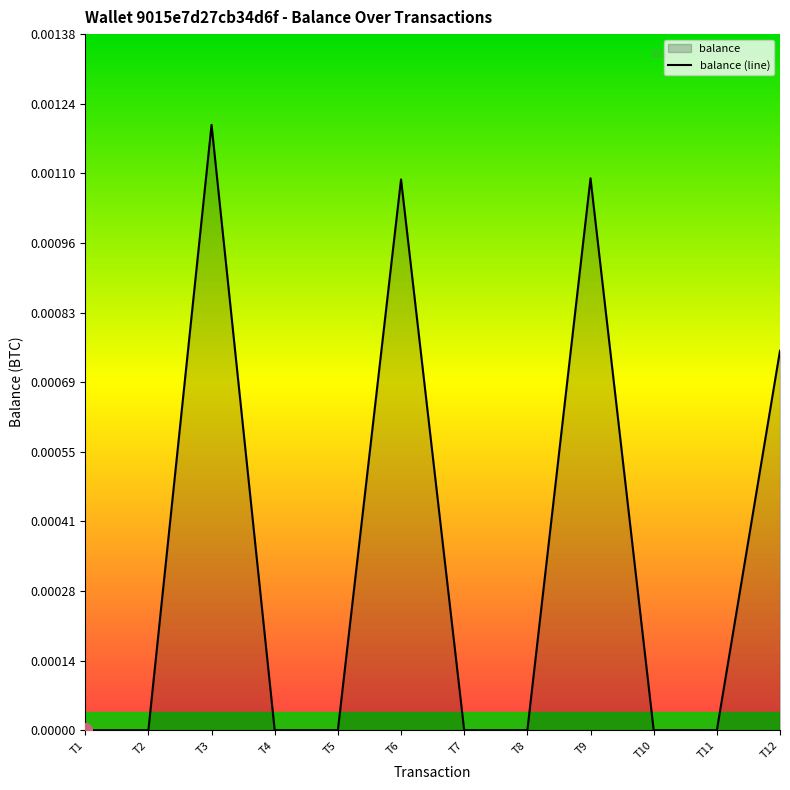

At which category does the chart reach its peak across all series?

T3